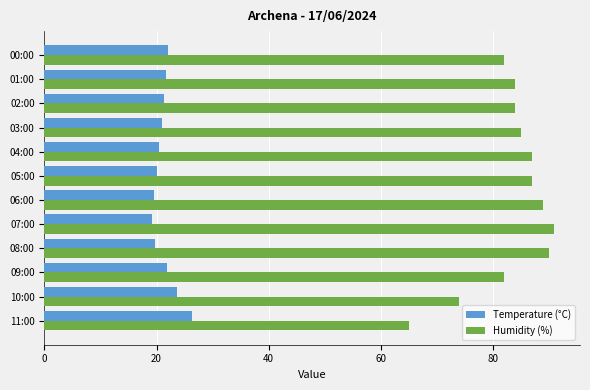

At how many categories does at least one series exceed 81?

10